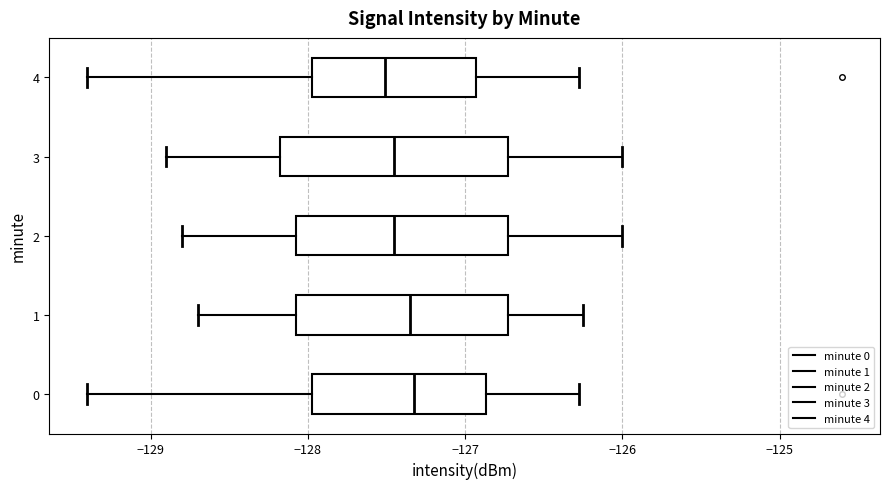

Reading bottom to top, read every box against the x-axis: the position of its median line, the range the box covers, and the ends of its whiskers. The values are not printed on the chart, so give them approximately, as read against the axis.

0: median -127.3, box -128.0 to -126.9, whiskers -129.4 to -126.3
1: median -127.4, box -128.1 to -126.7, whiskers -128.7 to -126.3
2: median -127.4, box -128.1 to -126.7, whiskers -128.8 to -126.0
3: median -127.4, box -128.2 to -126.7, whiskers -128.9 to -126.0
4: median -127.5, box -128.0 to -126.9, whiskers -129.4 to -126.3